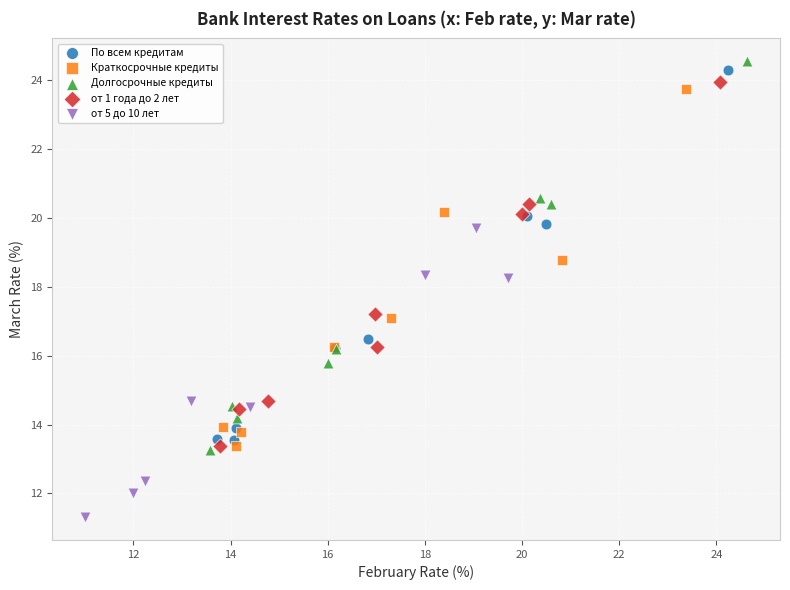

Which series reaches the minimum Y coordinate?

от 5 до 10 лет